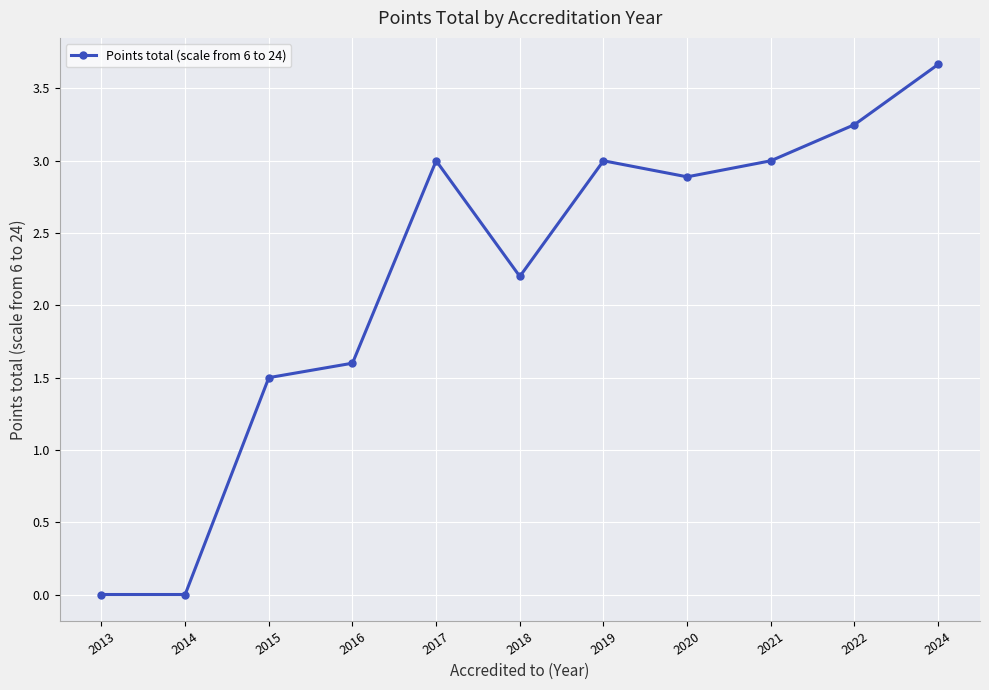

What is the greatest value displayed?

3.7